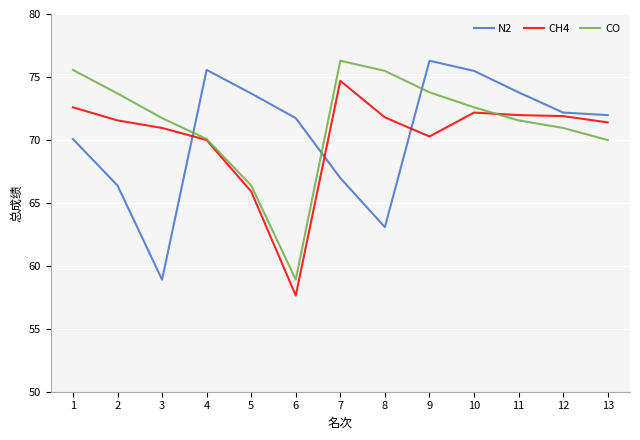

Is it true that N2 equals 96.8 at 1?

False